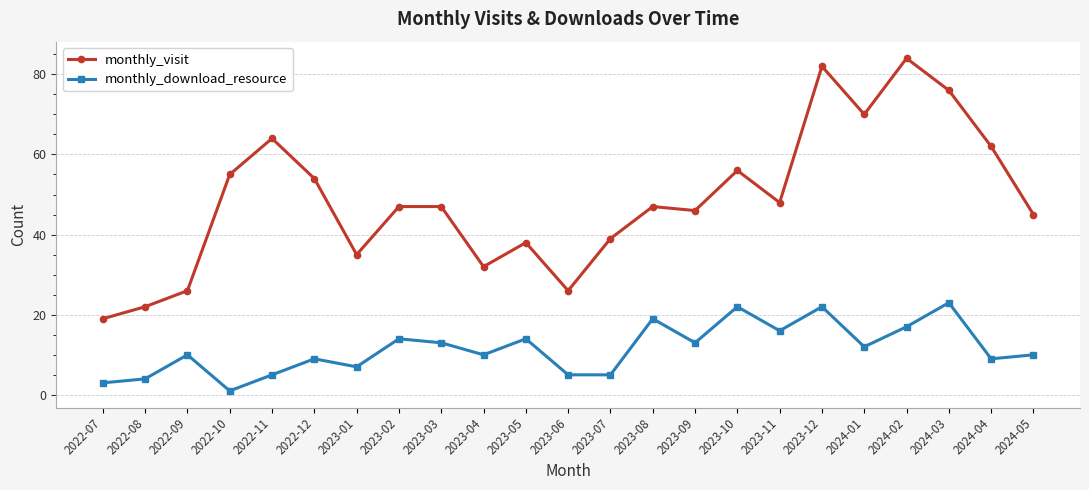

What is the lowest value of the monthly_download_resource series?

1